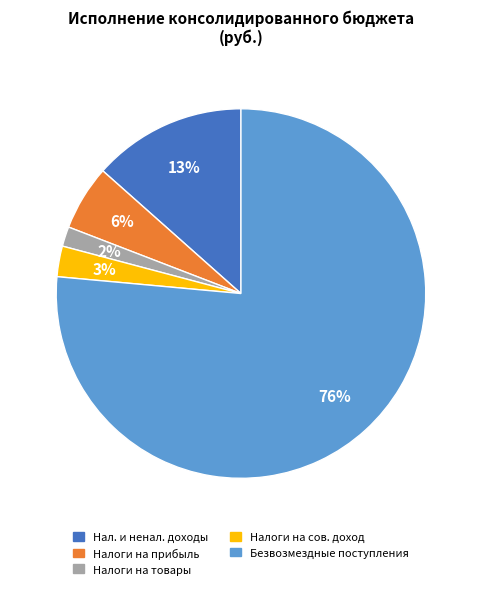

How many segments does this pie chart have?

5